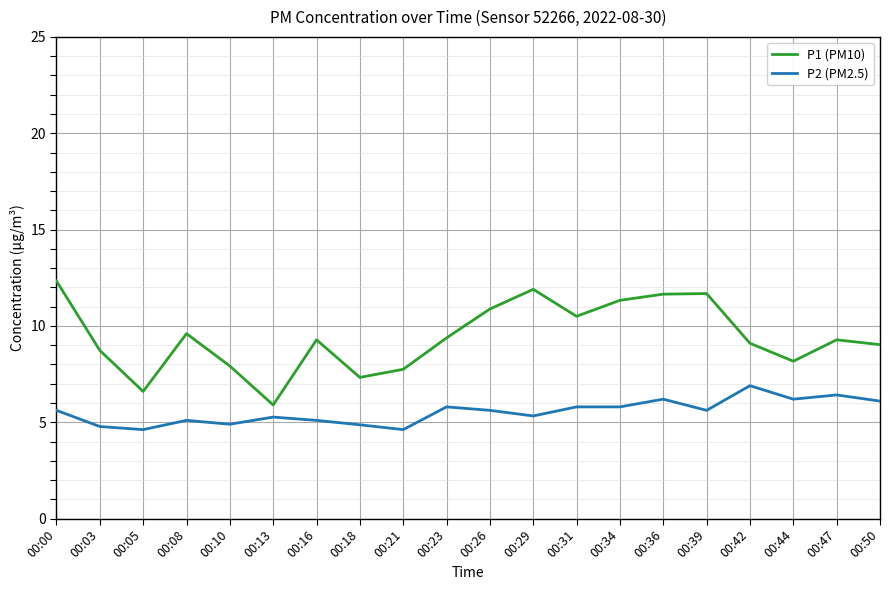

What is the difference between the maximum and minimum values in the P1 (PM10) series?

6.4